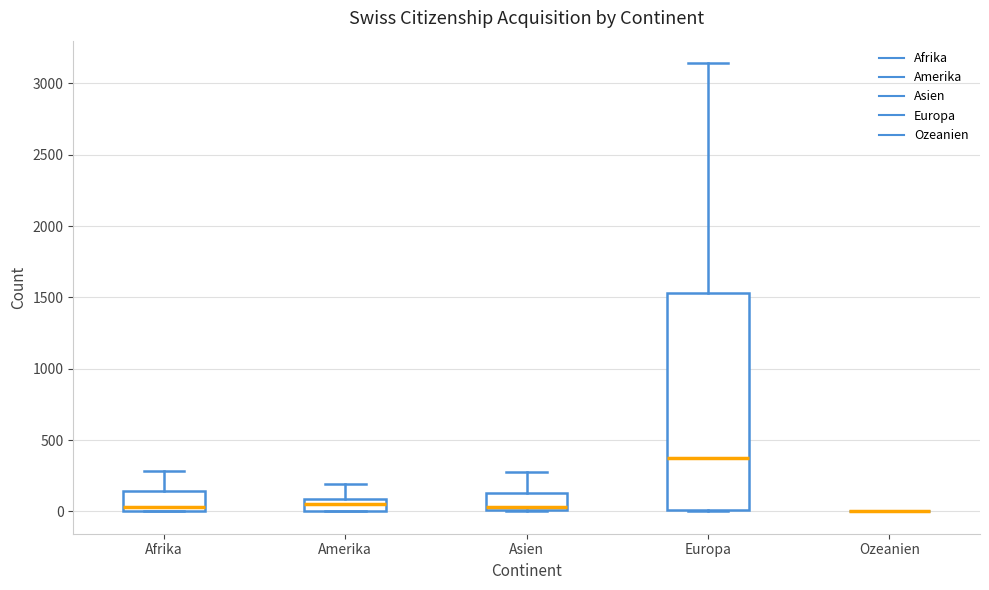

Reading left to right, read every box against the y-axis: the position of its median line, the range the box covers, and the ends of its whiskers. The values are not printed on the chart, so give them approximately, as read against the axis.

Afrika: median 50, box 0 to 150, whiskers 0 to 300
Amerika: median 50, box 0 to 100, whiskers 0 to 200
Asien: median 50, box 0 to 150, whiskers 0 to 250
Europa: median 400, box 0 to 1550, whiskers 0 to 3150
Ozeanien: box collapsed to a line at 0, whiskers 0 to 0